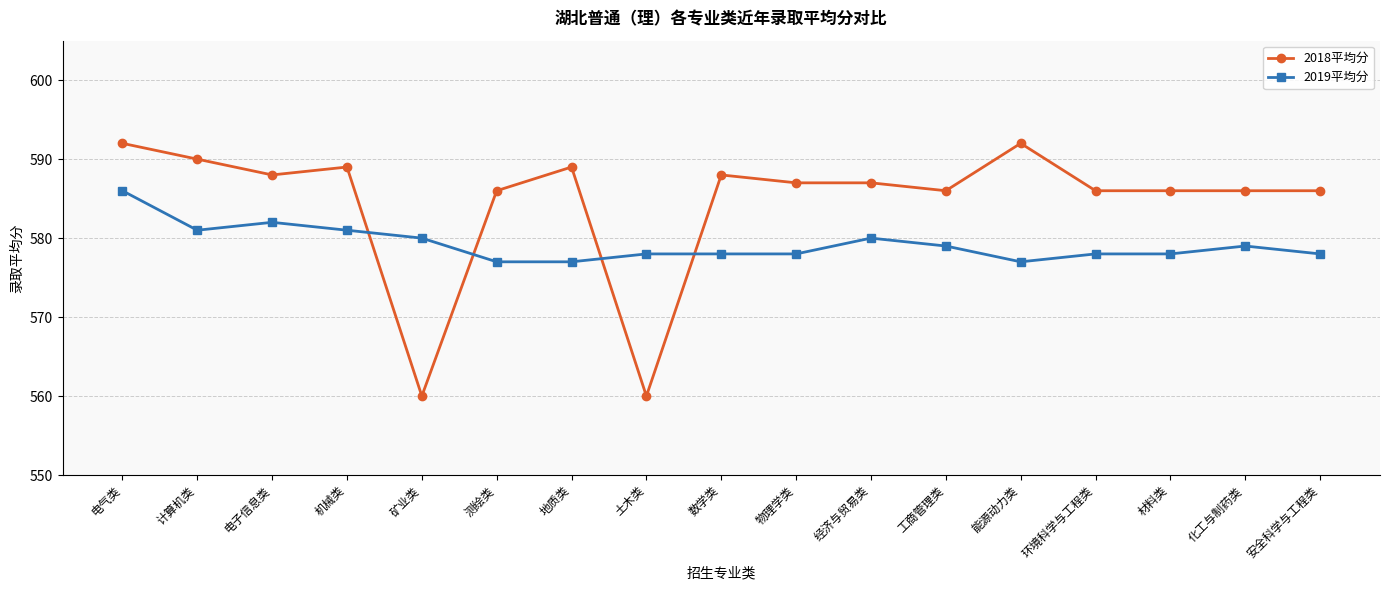

What are all the series names shown in the legend?

2018平均分, 2019平均分